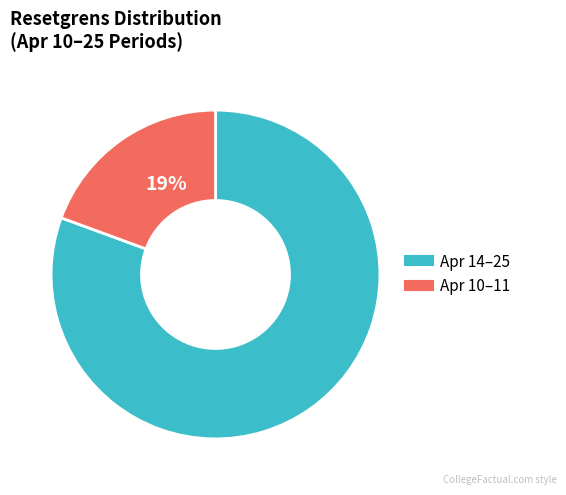

Count the number of slices in the pie.

2